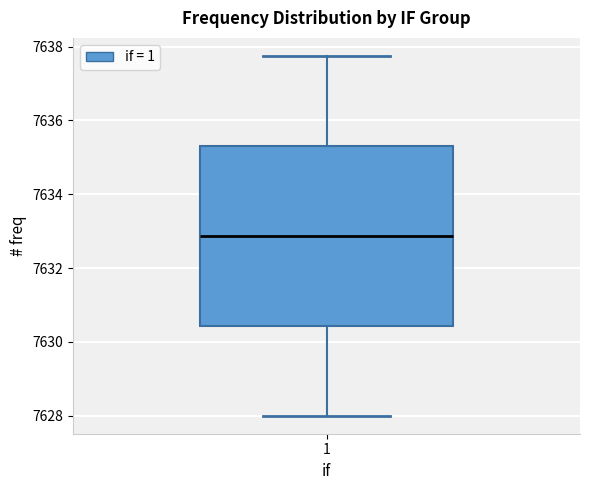

Read this box plot against the y-axis: the position of the median line, the range covered by the box, and the ends of both whiskers. The values are not printed on the chart, so give them approximately, as read against the axis.

median 7632.8, box 7630.4 to 7635.4, whiskers 7628.0 to 7637.8